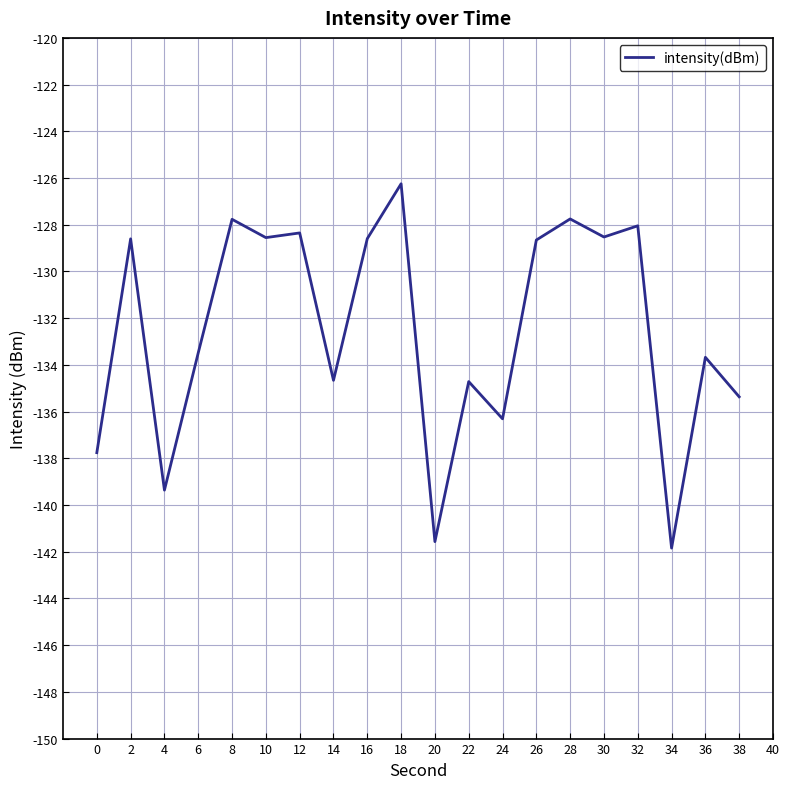

What is the minimum value shown in the chart?

-141.8